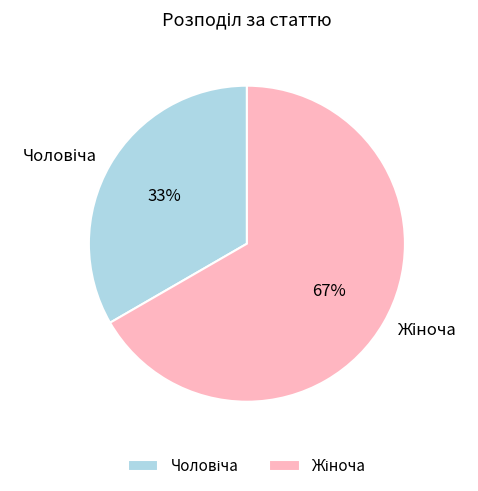

To the nearest percent, what is the average slice percentage?

50%